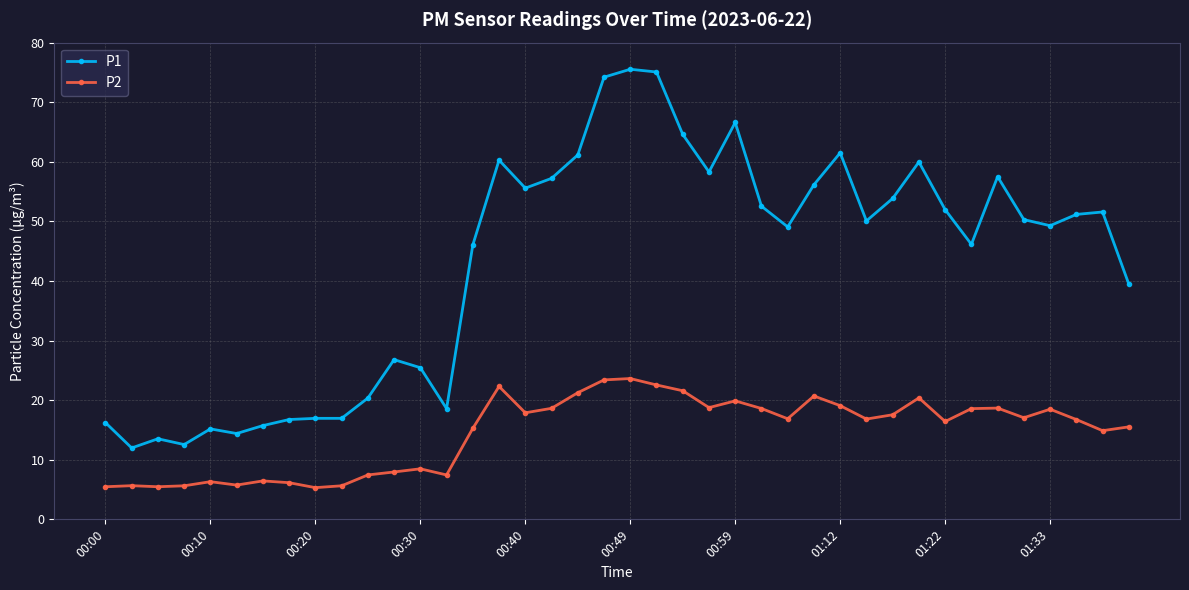

List the series in order of their overall mean, highest first.

P1, P2